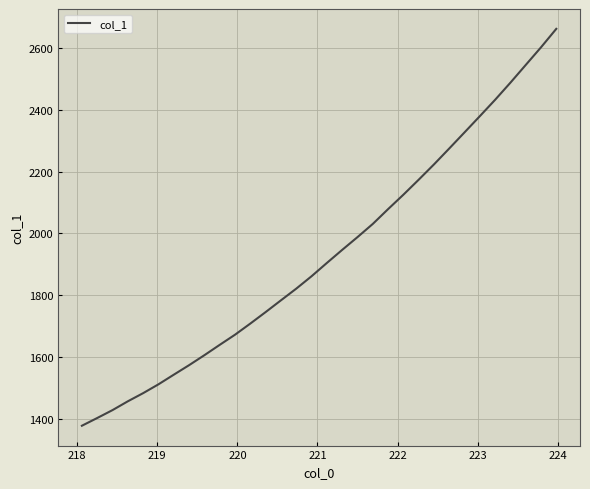

How many lines are shown in the chart?

1